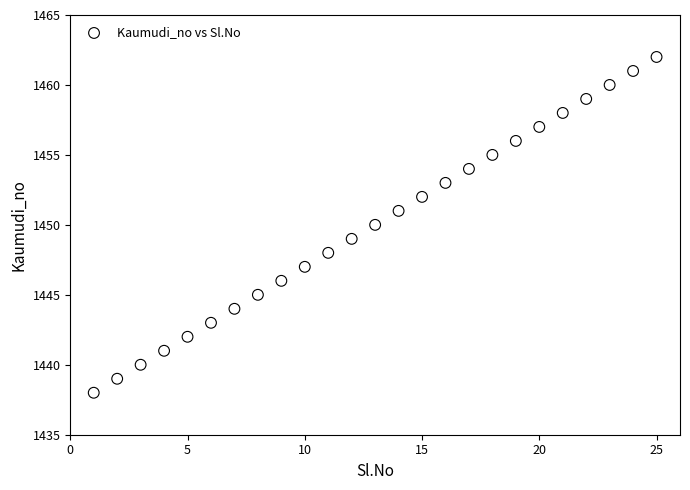

What is the range of Y values (max minus min)?

24